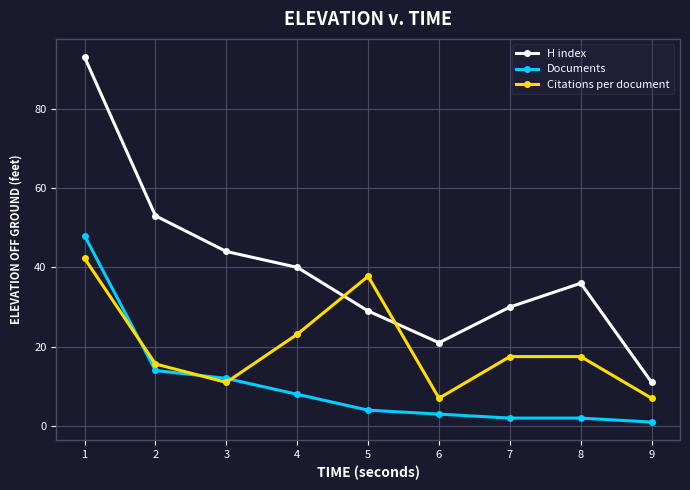

At which label is Documents closest to 24?

2